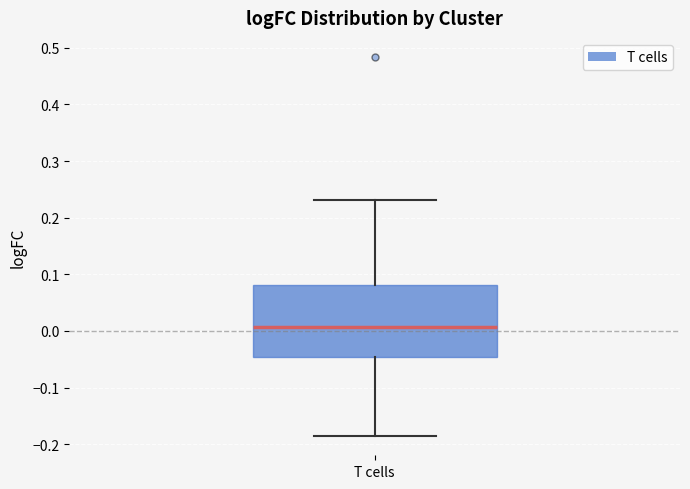

Transcribe this box plot: give where the median line is, the range the box spans, and where the two whiskers end, as read against the y-axis. The values are not printed on the chart, so give them approximately, as read against the axis.

median 0.01, box -0.05 to 0.08, whiskers -0.19 to 0.23